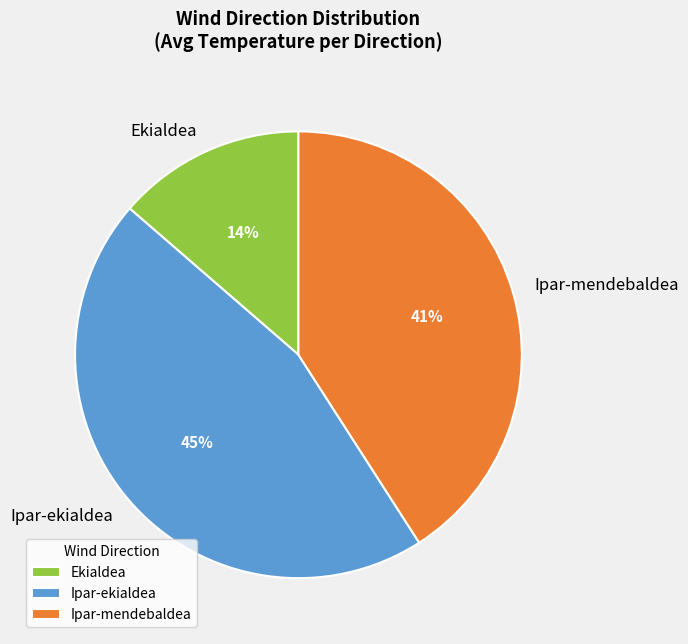

Is it true that Ipar-mendebaldea is 10% of the pie?

False